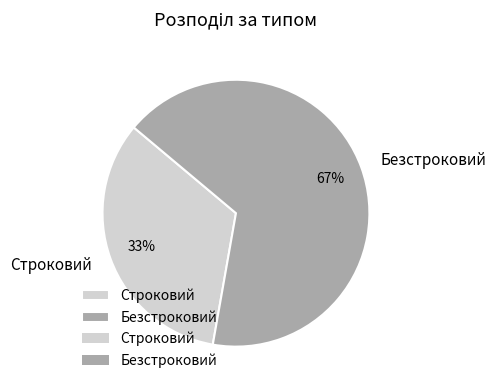

Which category has the biggest portion of the pie?

Безстроковий